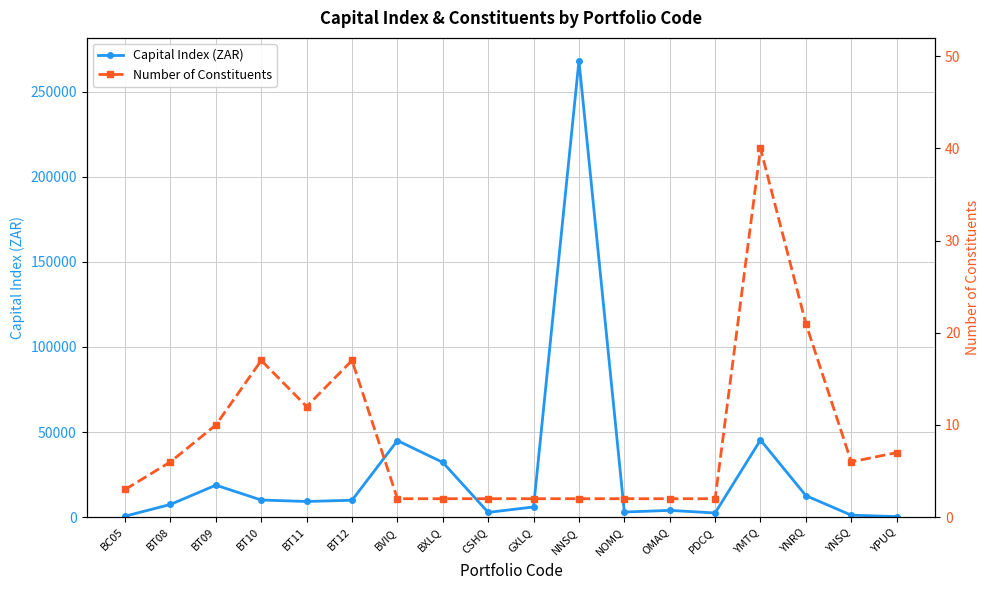

What is the difference between the maximum and second lowest values in the Number of Constituents series?

38.0